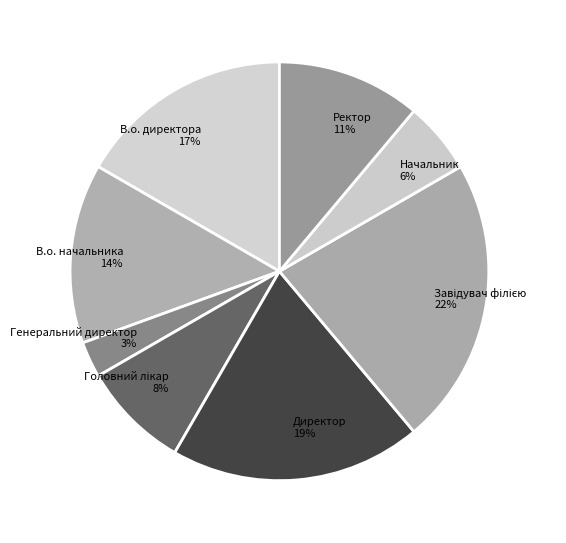

Which slice is the smallest?

Генеральний директор